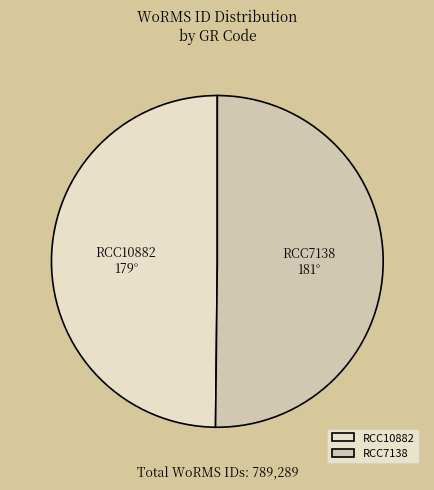

How many segments does this pie chart have?

2